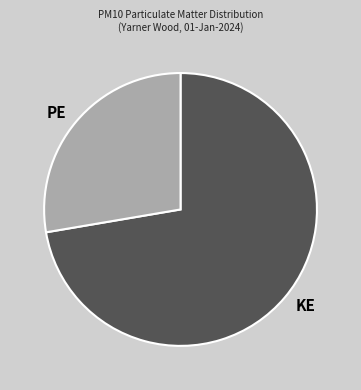

Combined, do PE and KE account for over 50%?

Yes